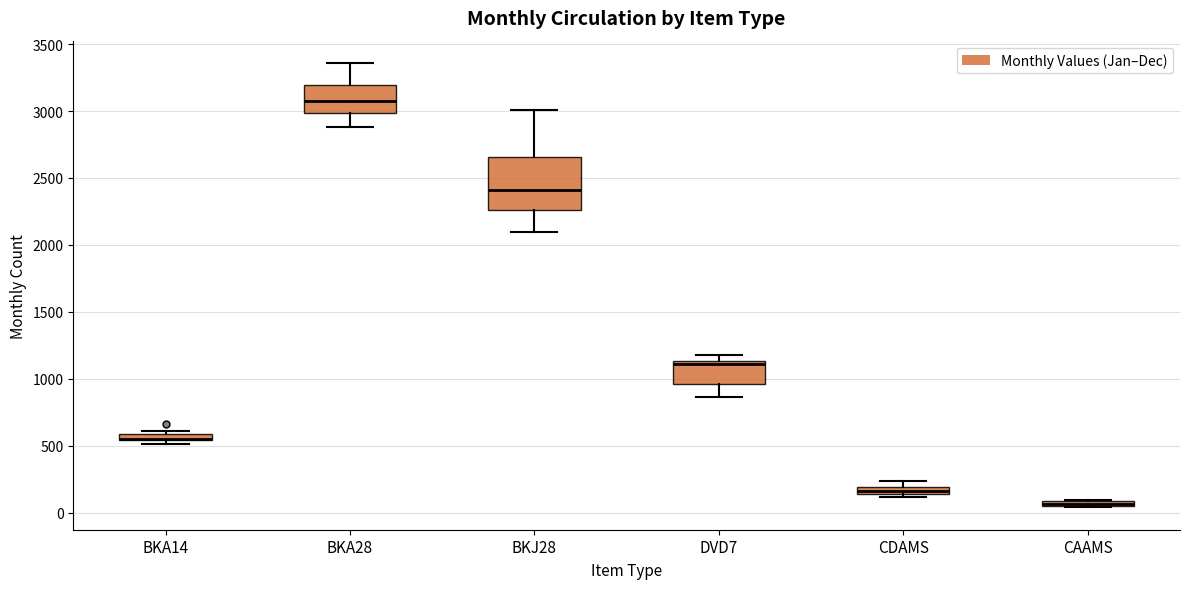

Comparing the boxes themselves (not the whiskers), which one is the tallest?

BKJ28